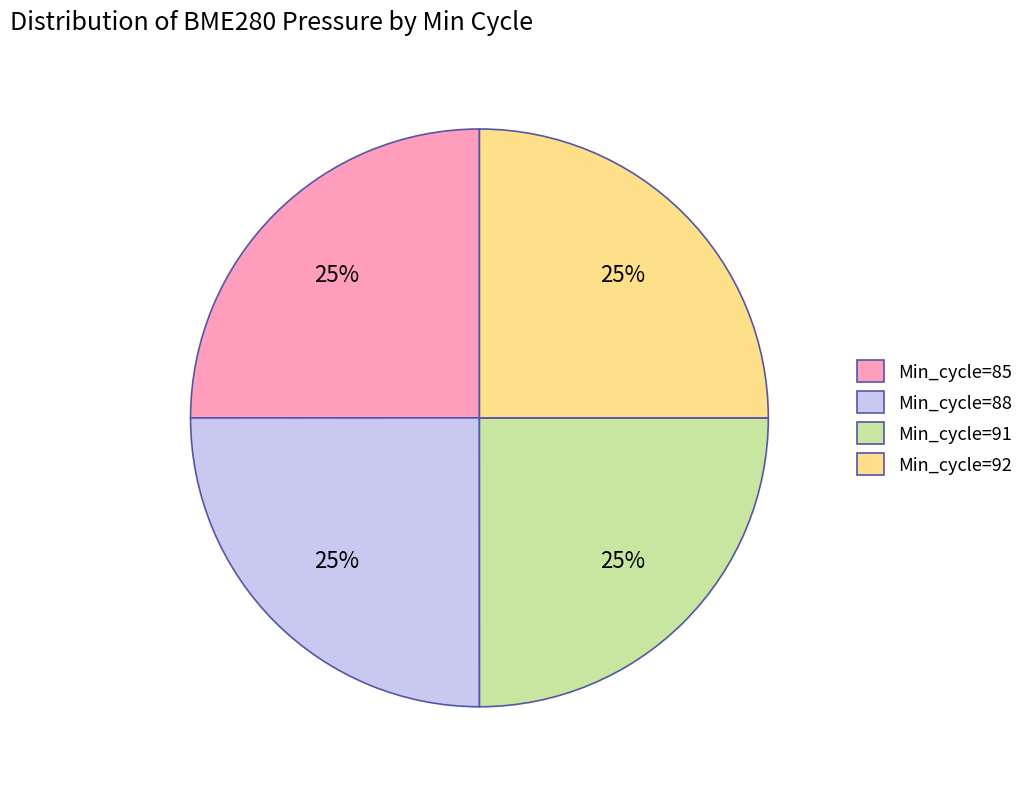

What is the ratio of the value at Min_cycle=92 to the value at Min_cycle=91?

1.0